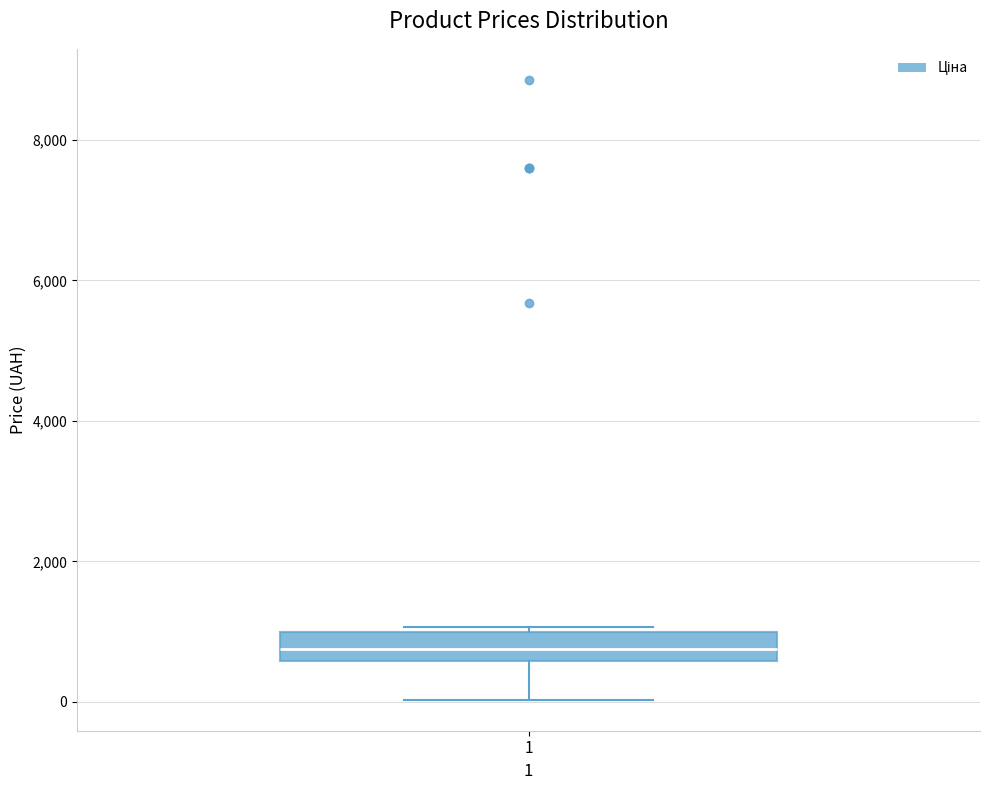

Read this box plot against the y-axis: the position of the median line, the range covered by the box, and the ends of both whiskers. The values are not printed on the chart, so give them approximately, as read against the axis.

median 800, box 600 to 1000, whiskers 0 to 1000 (just above the box's upper edge)